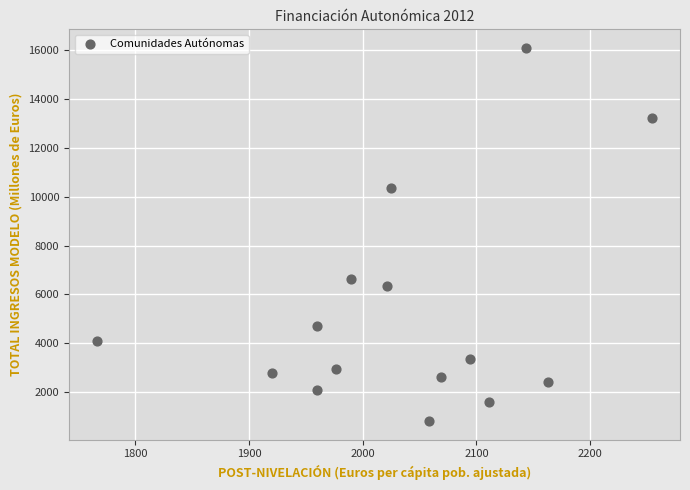

What is the range of X values (max minus min)?

488.5